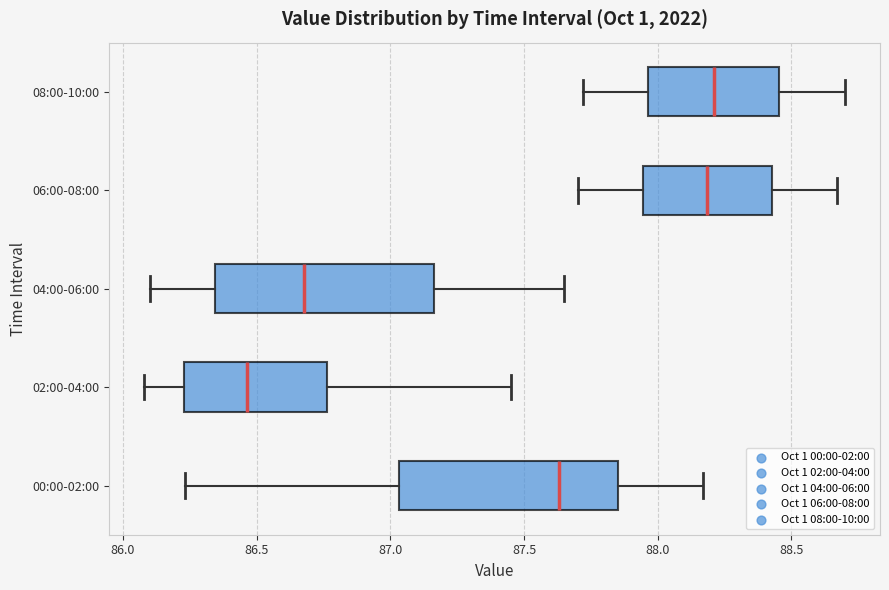

Reading bottom to top, transcribe this box plot: for each box, give where its median line is, the range the box spans, and where its two whiskers end, as read against the x-axis. The values are not printed on the chart, so give them approximately, as read against the axis.

00:00-02:00: median 87.65, box 87.05 to 87.85, whiskers 86.25 to 88.15
02:00-04:00: median 86.45, box 86.25 to 86.75, whiskers 86.10 to 87.45
04:00-06:00: median 86.70, box 86.35 to 87.15, whiskers 86.10 to 87.65
06:00-08:00: median 88.20, box 87.95 to 88.45, whiskers 87.70 to 88.65
08:00-10:00: median 88.20, box 87.95 to 88.45, whiskers 87.70 to 88.70